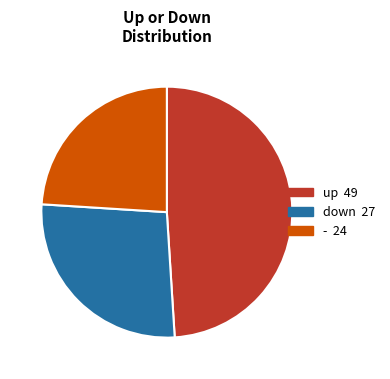

Rank the categories by value from highest to lowest.

up, down, -